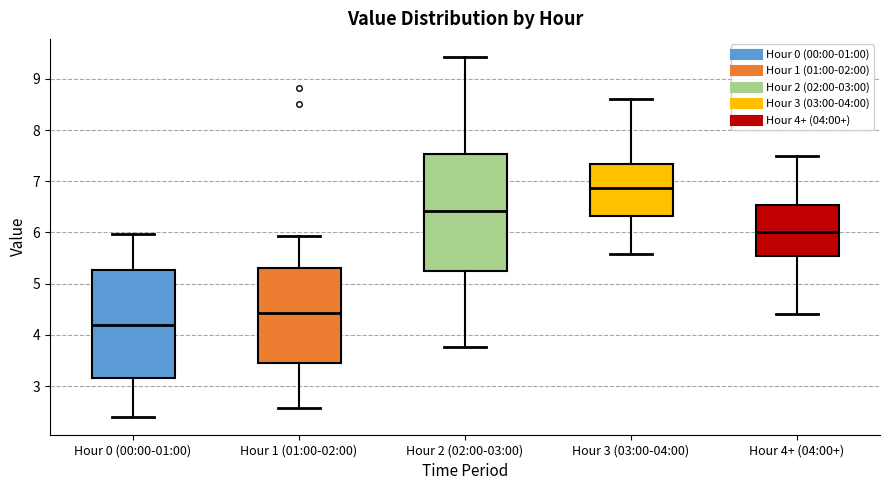

Reading left to right, read every box against the y-axis: the position of its median line, the range the box covers, and the ends of its whiskers. The values are not printed on the chart, so give them approximately, as read against the axis.

Hour 0 (00:00-01:00): median 4.2, box 3.2 to 5.3, whiskers 2.4 to 6.0
Hour 1 (01:00-02:00): median 4.4, box 3.5 to 5.3, whiskers 2.6 to 5.9
Hour 2 (02:00-03:00): median 6.4, box 5.3 to 7.5, whiskers 3.8 to 9.4
Hour 3 (03:00-04:00): median 6.9, box 6.3 to 7.3, whiskers 5.6 to 8.6
Hour 4+ (04:00+): median 6.0, box 5.5 to 6.5, whiskers 4.4 to 7.5